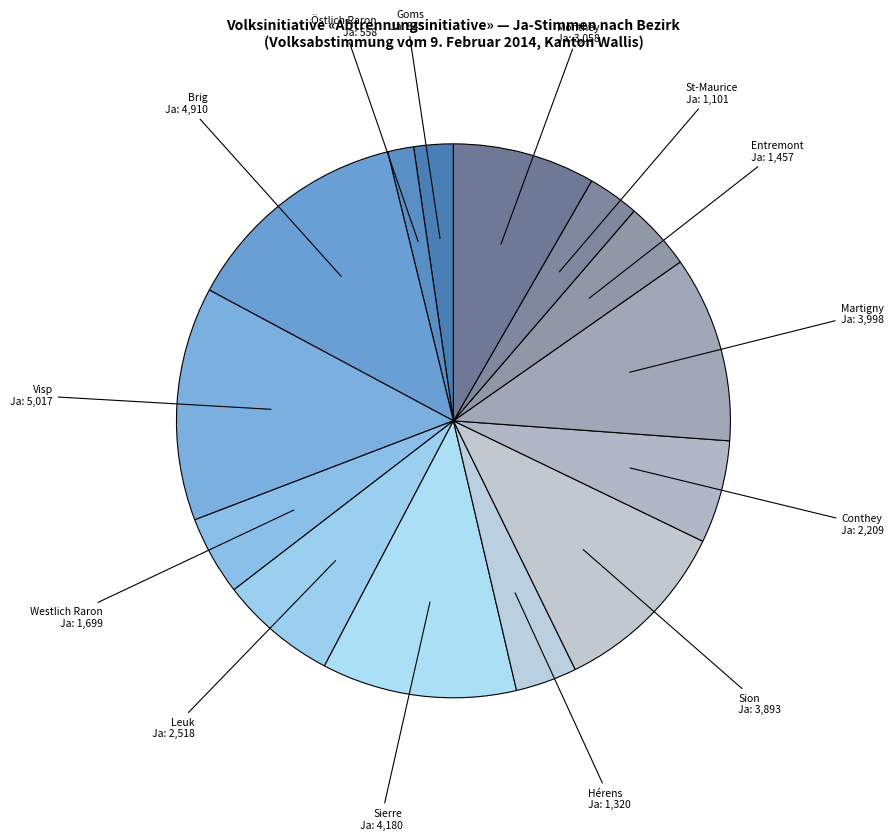

How many segments does this pie chart have?

14